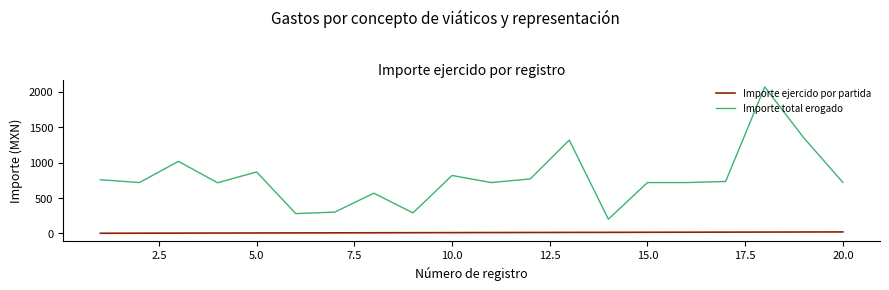

What is the lowest value of the Importe total erogado series?

200.0